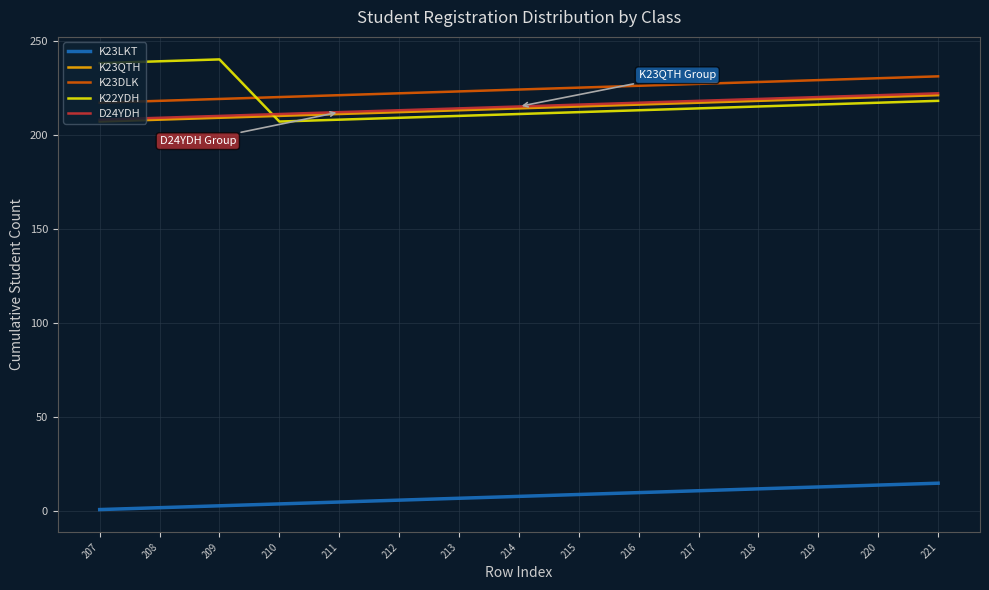

The K22YDH series shows 344 at 216. True or false?

False